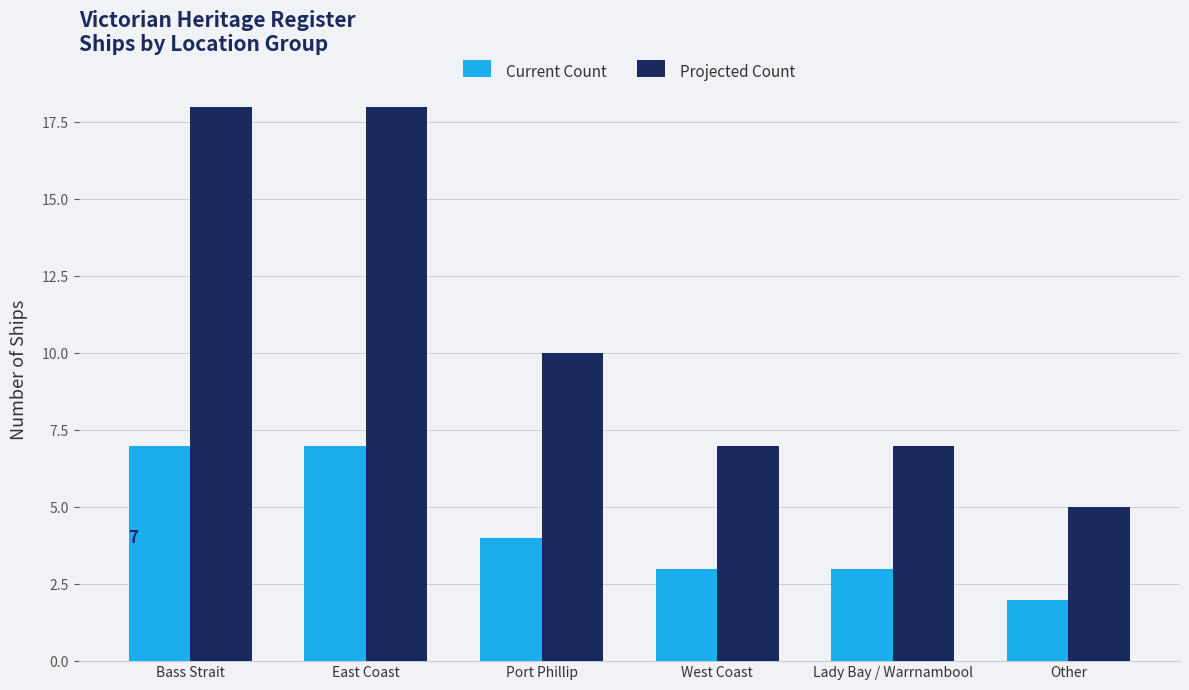

How many bars are there in total?

12